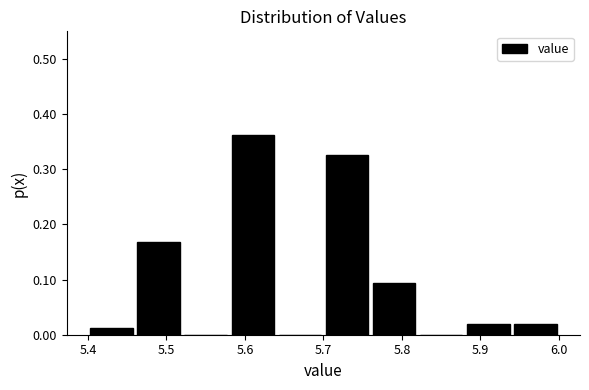

Which range on the x-axis has the tallest bar?

5.58 to 5.64